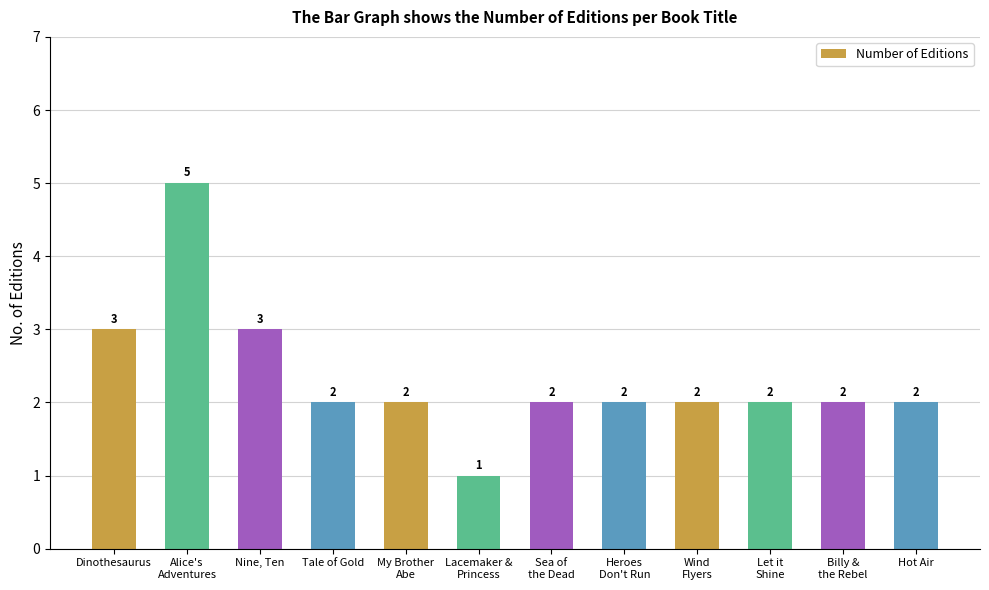

What is the difference between the second highest and second lowest values?

1